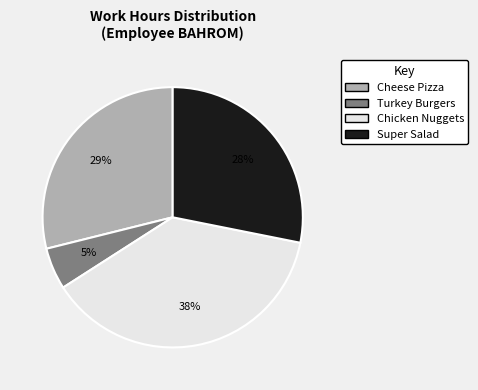

Is there a majority slice in this chart?

No